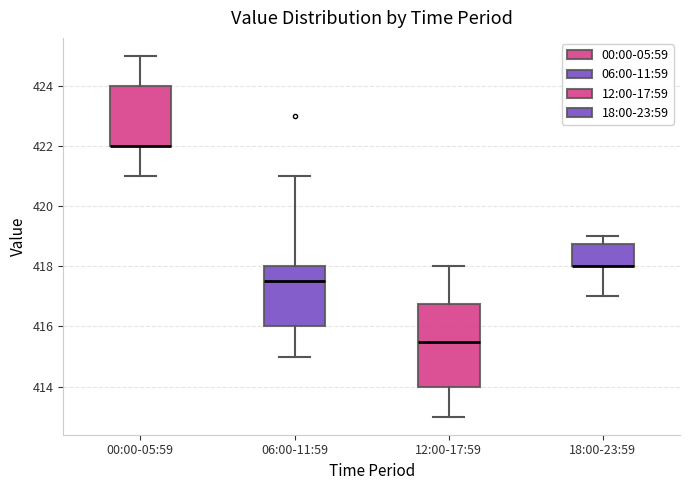

Reading left to right, read every box against the y-axis: the position of its median line, the range the box covers, and the ends of its whiskers. The values are not printed on the chart, so give them approximately, as read against the axis.

00:00-05:59: median 422.0 (drawn on the box's lower edge), box 422.0 to 424.0, whiskers 421.0 to 425.0
06:00-11:59: median 417.6, box 416.0 to 418.0, whiskers 415.0 to 421.0
12:00-17:59: median 415.6, box 414.0 to 416.8, whiskers 413.0 to 418.0
18:00-23:59: median 418.0 (drawn on the box's lower edge), box 418.0 to 418.8, whiskers 417.0 to 419.0